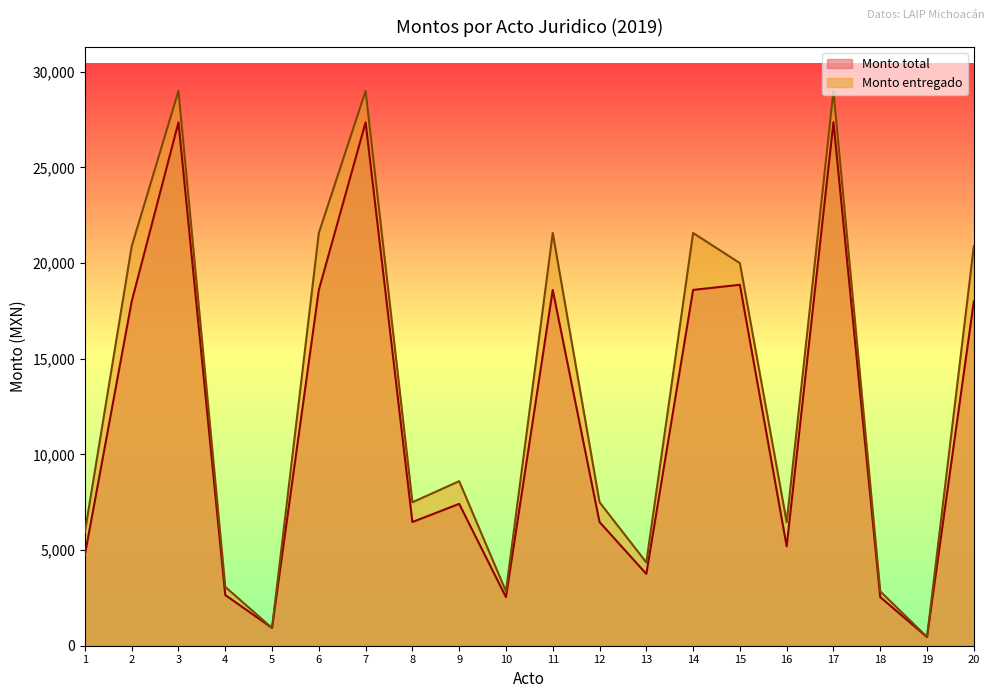

True or false: Monto total and Monto entregado intersect in this chart.

False